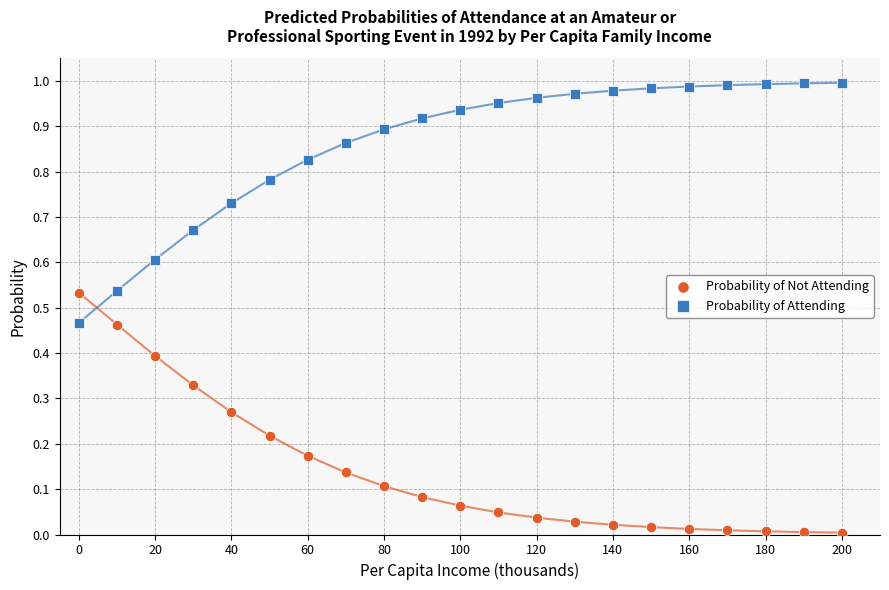

Which series reaches the maximum Y coordinate?

Probability of Attending